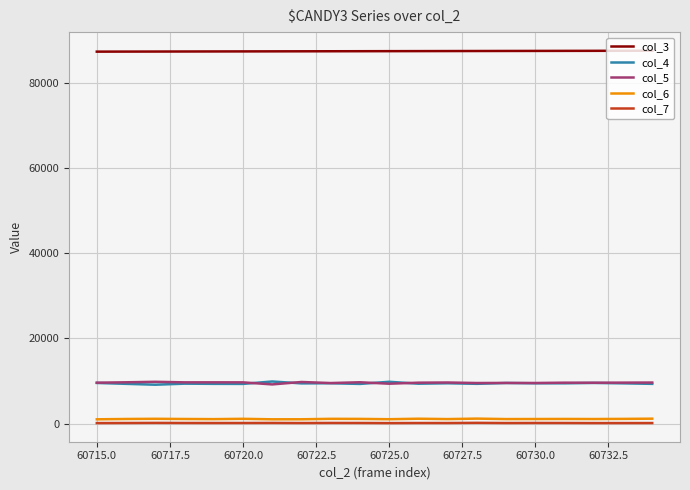

True or false: col_3 and col_5 intersect in this chart.

False